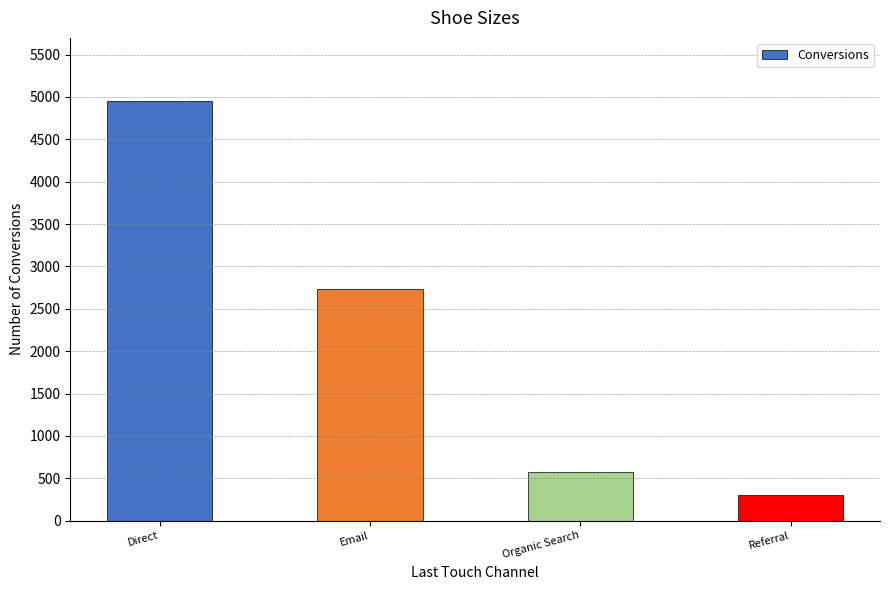

Which category has the highest value across all series?

Direct